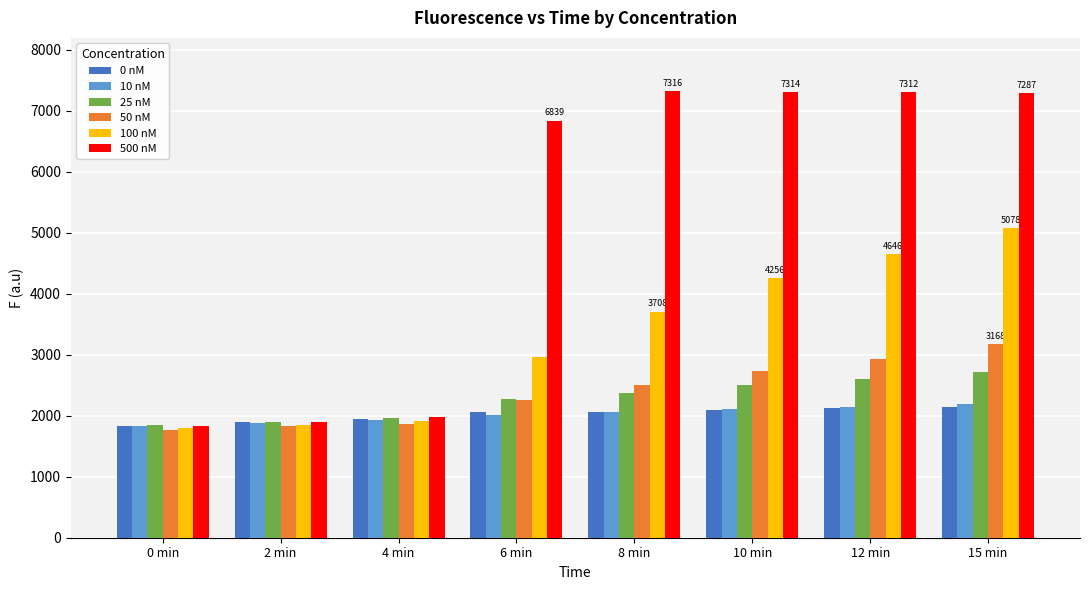

Is it true that 50 nM equals 3168 at 15 min?

True